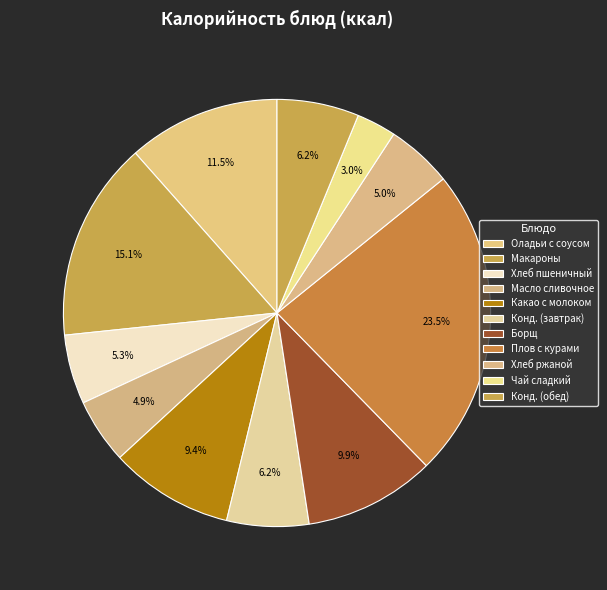

Does Хлеб ржаной represent more than half of the total?

No